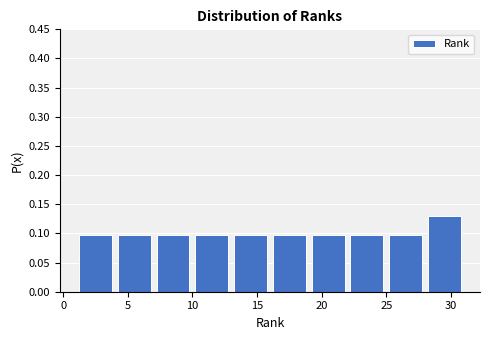

Reading left to right, transcribe this chart: for each bar, give the range it covers on the x-axis and its height. The values are not printed on the chart, so give them approximately, as read against the axis.

1 to 4: 0.095
4 to 7: 0.095
7 to 10: 0.095
10 to 13: 0.095
13 to 16: 0.095
16 to 19: 0.095
19 to 22: 0.095
22 to 25: 0.095
25 to 28: 0.095
28 to 31: 0.130